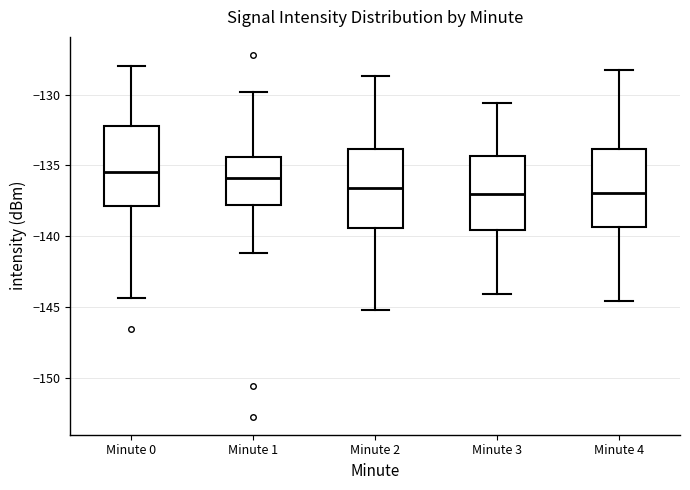

Where does the lower whisker of the box for Minute 2 end on the y-axis? The values are not printed on the chart, so give them approximately, as read against the axis.

-145.0